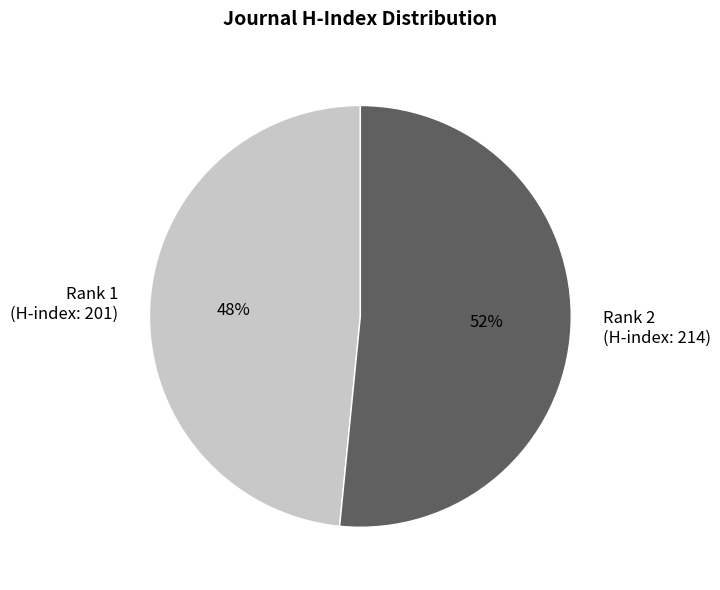

Which has a higher value, Rank 1 (H-index: 201) or Rank 2 (H-index: 214)?

Rank 2 (H-index: 214)